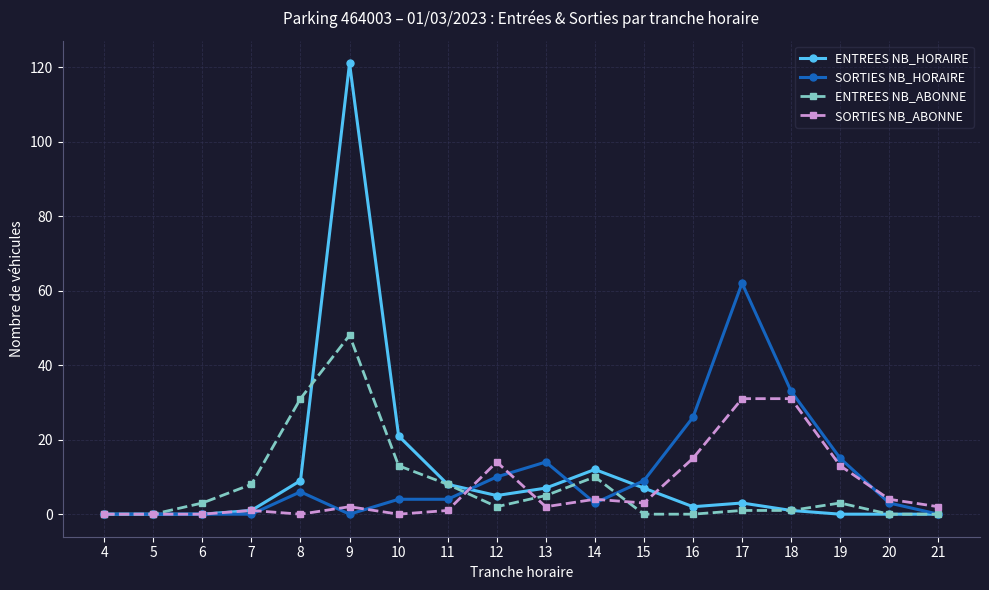

What is the difference between the maximum and second lowest values in the ENTREES NB_HORAIRE series?

121